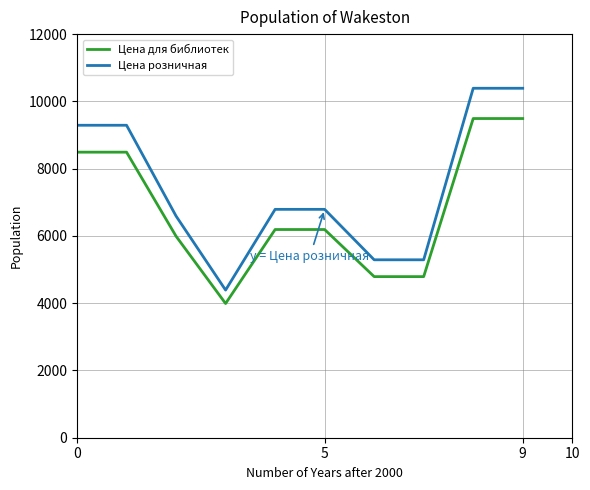

Which series has the largest total across all categories?

Цена розничная